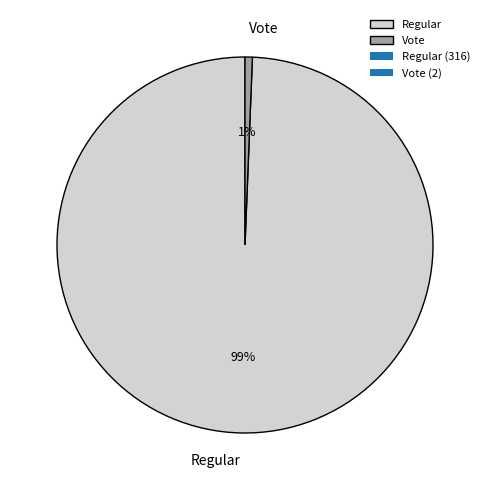

To the nearest percent, what percentage of the pie is Vote?

1%